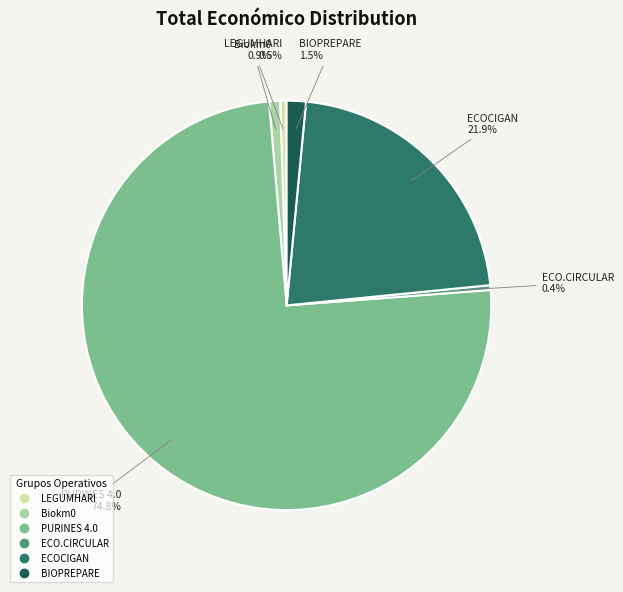

To the nearest percent, what is the difference between the ECO.CIRCULAR and ECOCIGAN slice percentages?

22%